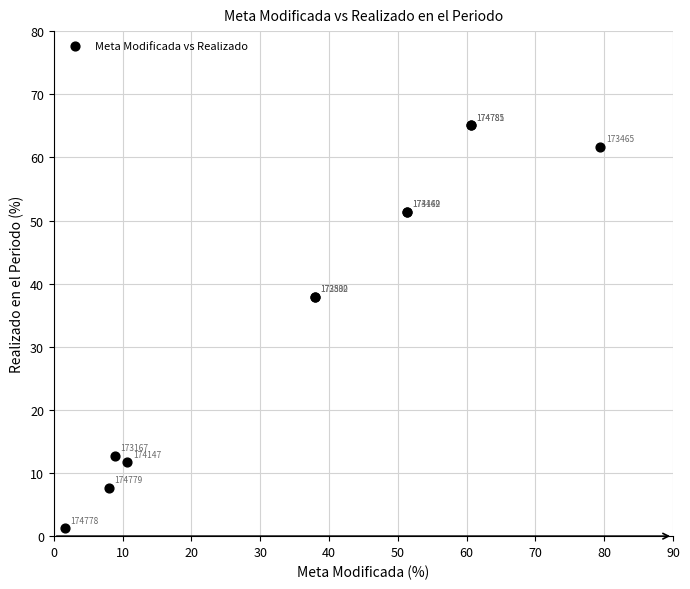

What Y value in the scatter plot is closest to 33?

37.9